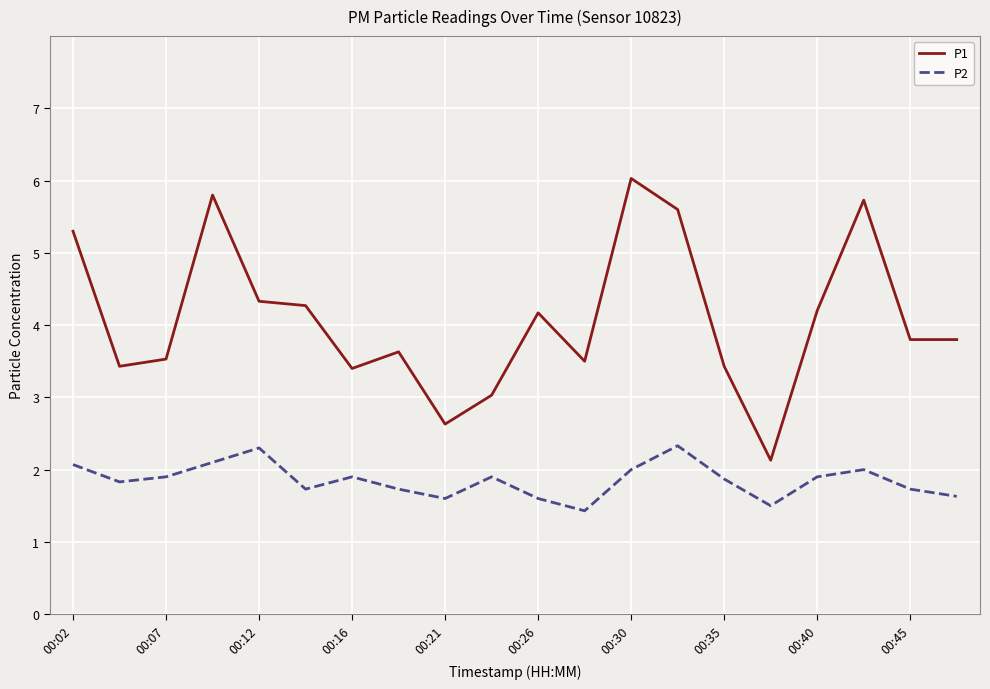

Which series has the widest spread of values?

P1